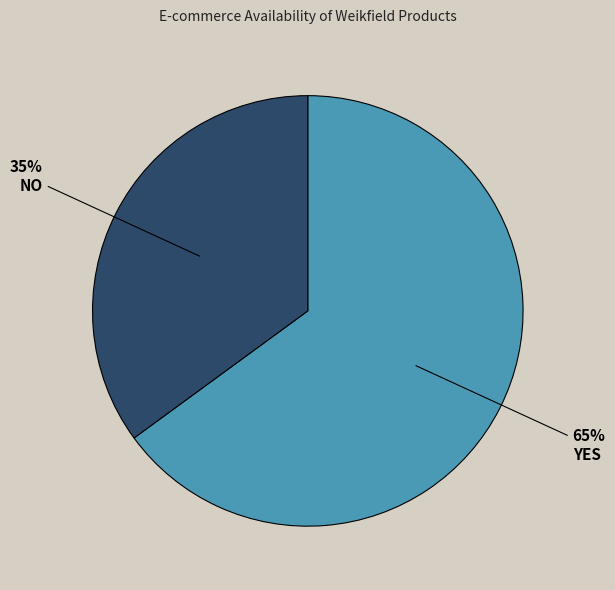

Does YES account for over 50% of the chart?

Yes